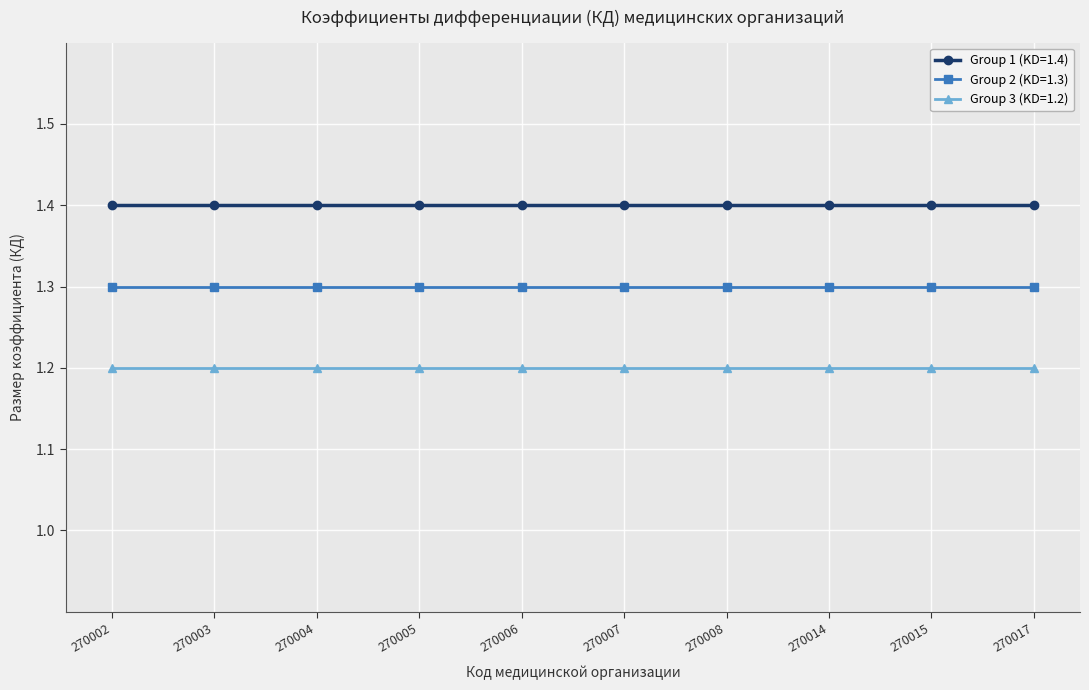

What is the sum of the Group 2 (KD=1.3) values at 270008 and 270002?

2.6